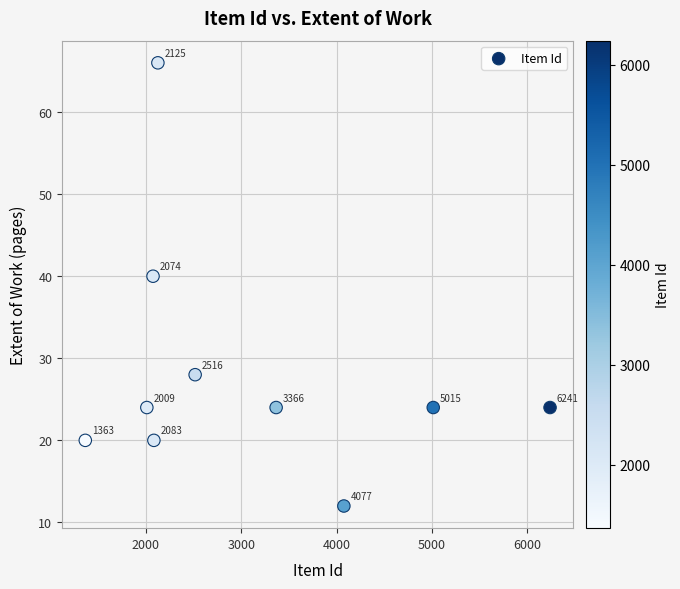

What is the average X value?

3087